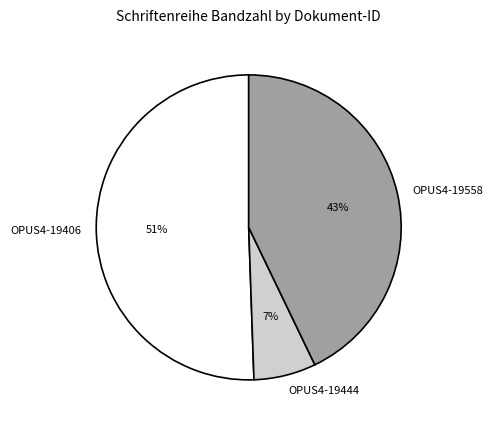

Count the number of slices in the pie.

3